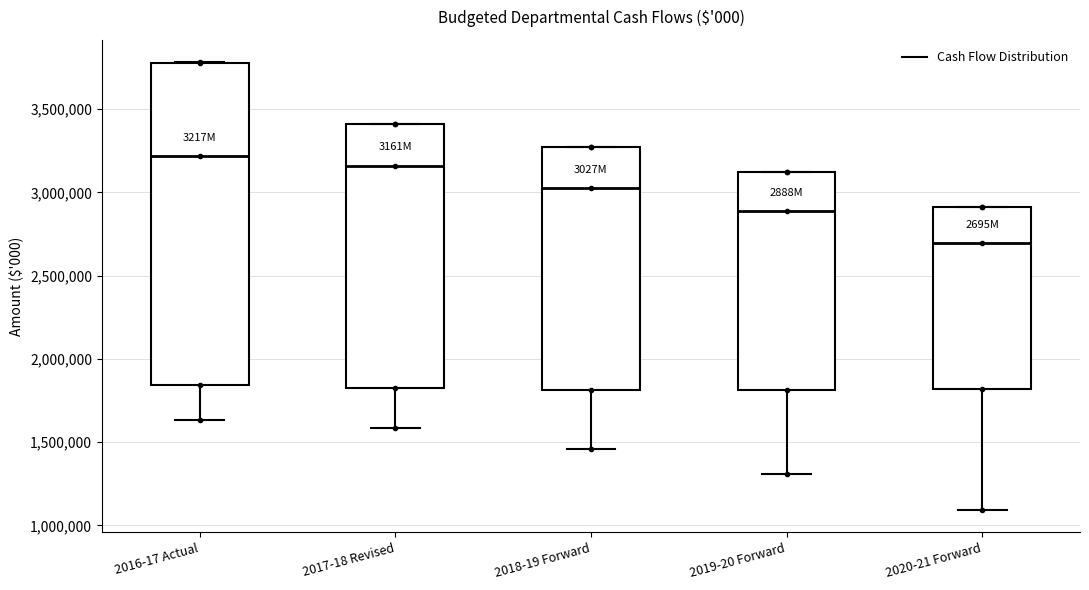

Which box has the highest median line?

2016-17 Actual